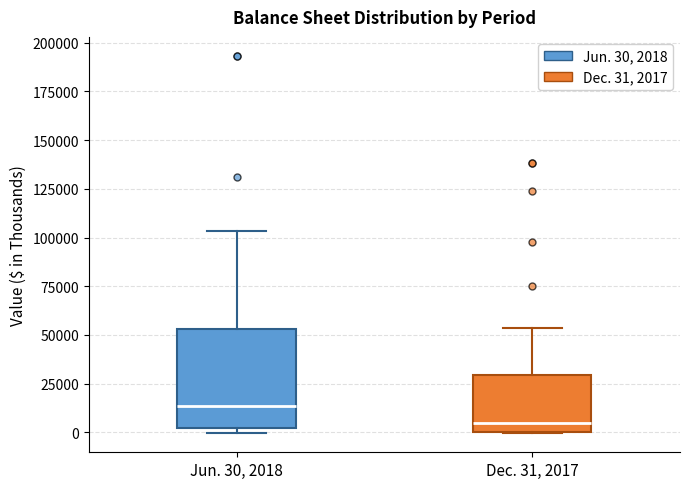

Comparing the boxes themselves (not the whiskers), which one is the tallest?

Jun. 30, 2018